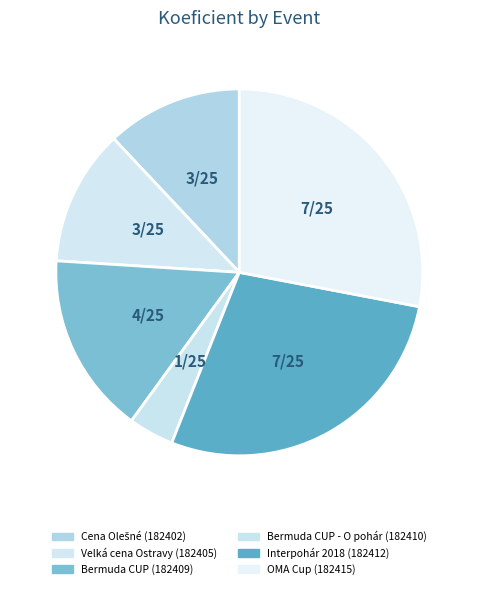

Does any single category account for the majority?

No